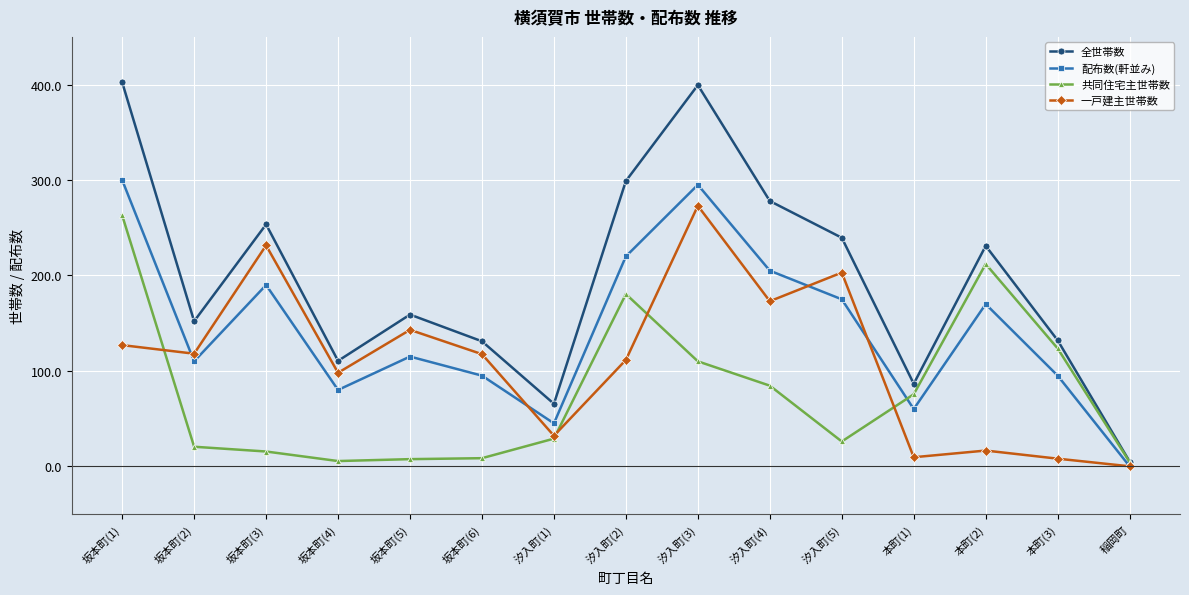

What is the label of the 14th point from the left?

本町(3)